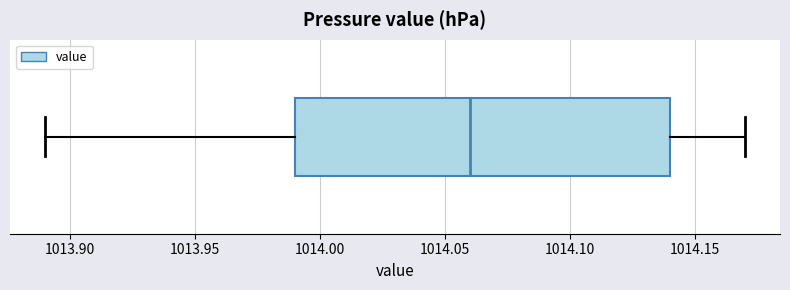

Read this box plot against the x-axis: the position of the median line, the range covered by the box, and the ends of both whiskers. The values are not printed on the chart, so give them approximately, as read against the axis.

median 1014.06, box 1013.99 to 1014.14, whiskers 1013.89 to 1014.17